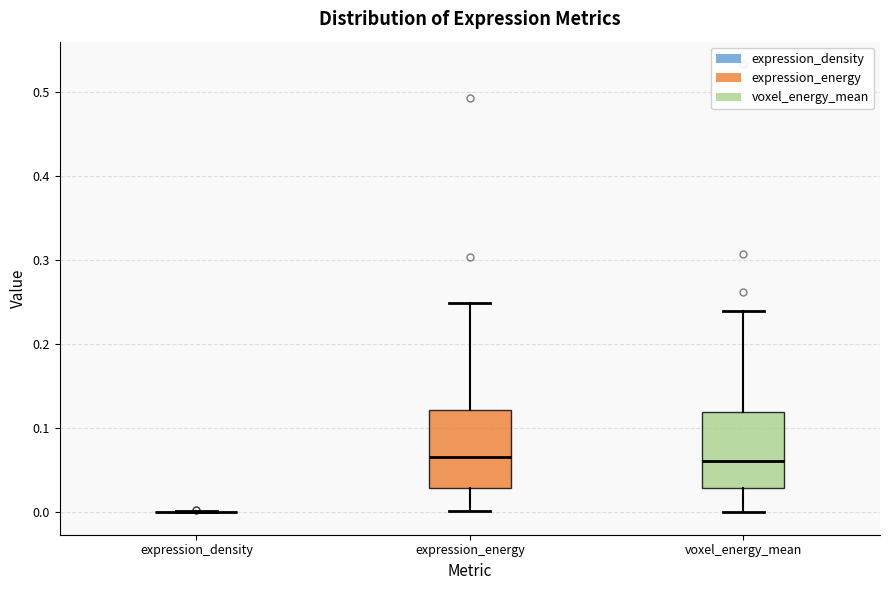

Reading left to right, read every box against the y-axis: the position of its median line, the range the box covers, and the ends of its whiskers. The values are not printed on the chart, so give them approximately, as read against the axis.

expression_density: box collapsed to a line at 0.00, whiskers 0.00 to 0.00
expression_energy: median 0.07, box 0.03 to 0.12, whiskers 0.00 to 0.25
voxel_energy_mean: median 0.06, box 0.03 to 0.12, whiskers 0.00 to 0.24